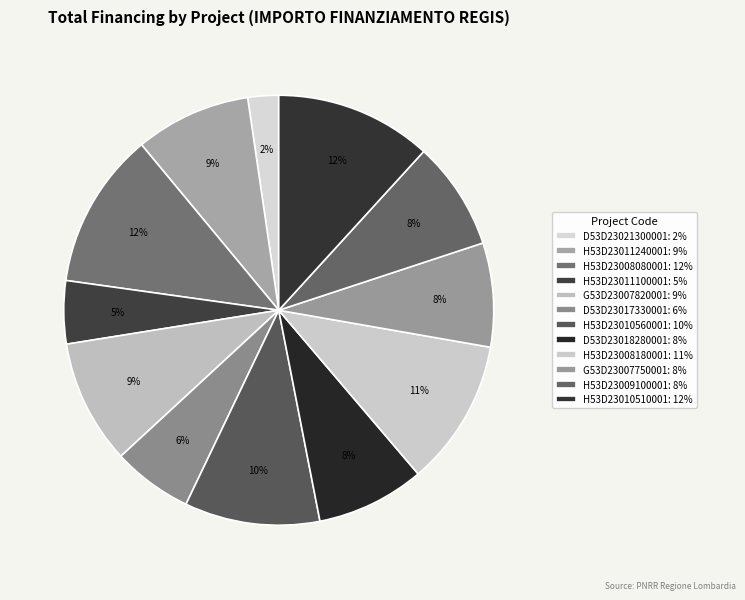

How many slices are in this pie chart?

12